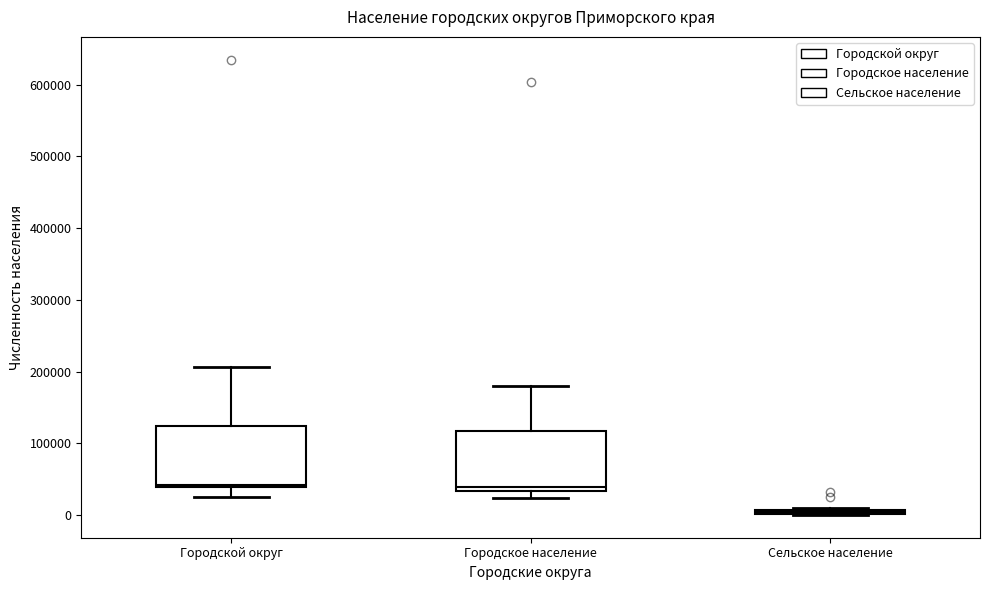

Where is the upper edge of the box for Сельское население on the y-axis? The values are not printed on the chart, so give them approximately, as read against the axis.

10000